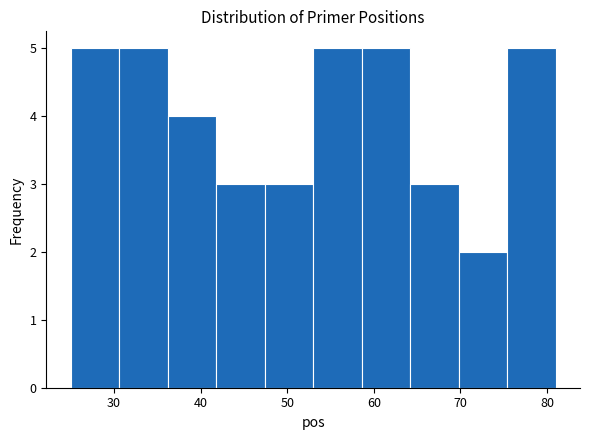

How tall is the bar that spans 41.8 to 47.4 on the x-axis? Neither the bar edges nor the heights are printed on the chart, so give them approximately, as read against the axes.

3